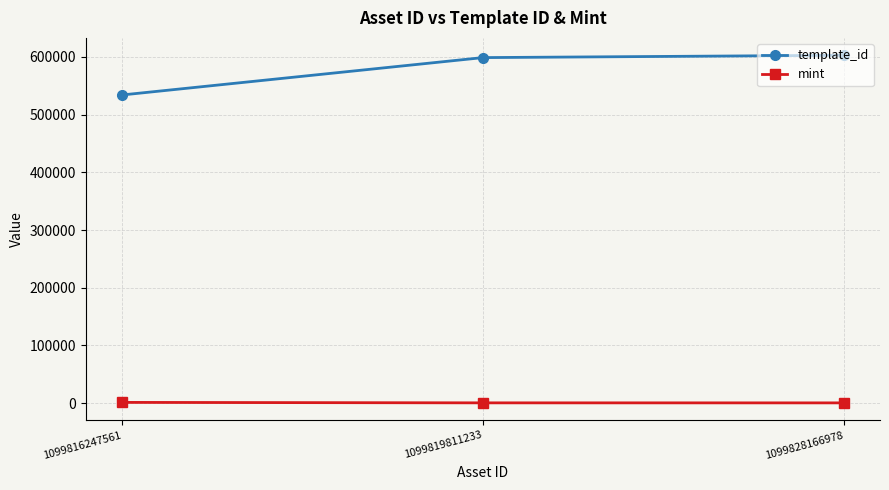

Is it true that mint equals 325 at 1099828166978?

True